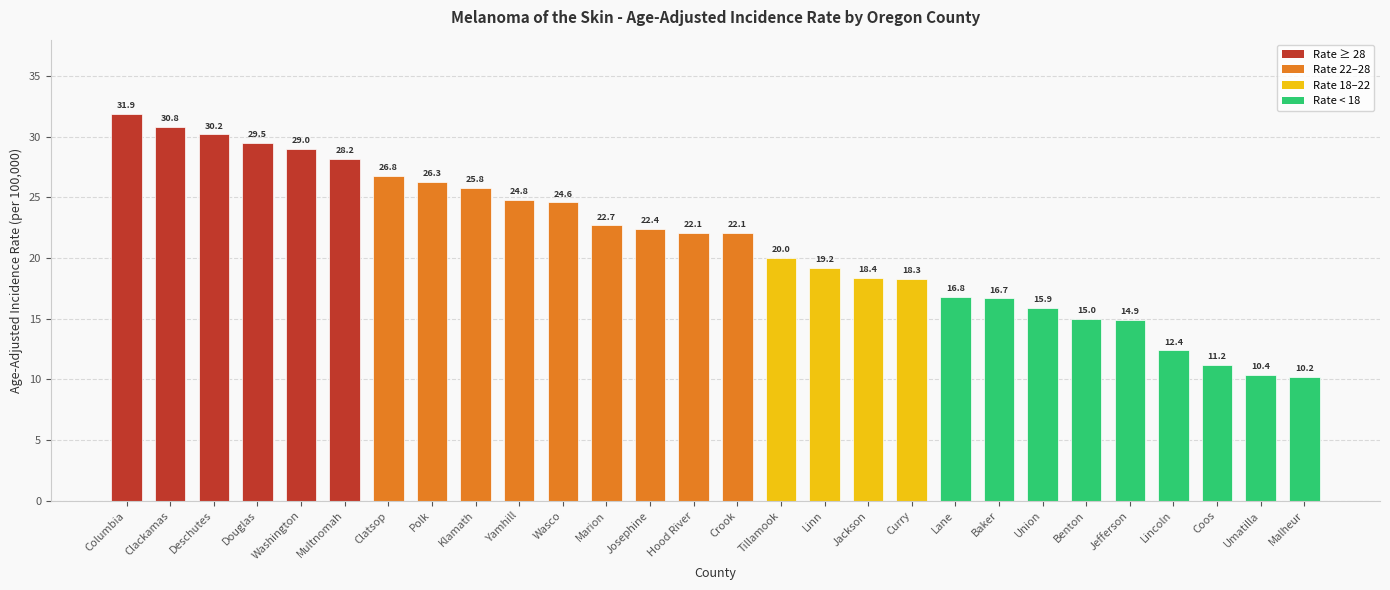

At which label does the data first exceed 22?

Columbia